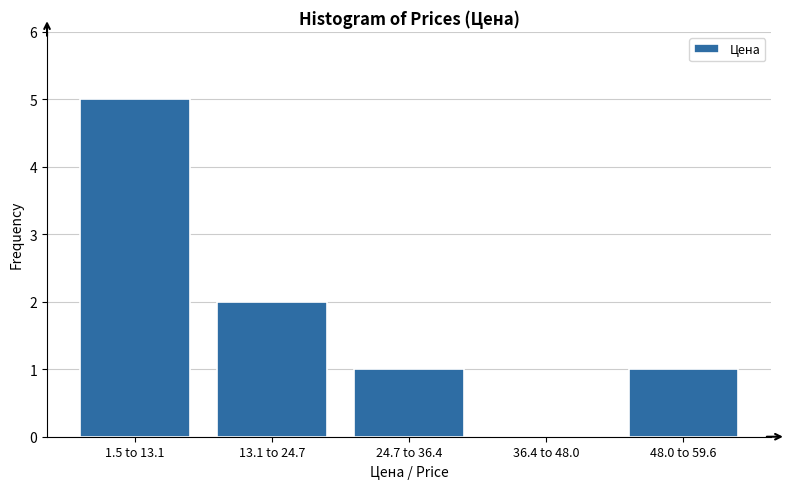

Reading left to right, extract all data points from this chart.

1.5 to 13.1=5	13.1 to 24.7=2	24.7 to 36.4=1	36.4 to 48.0=0	48.0 to 59.6=1